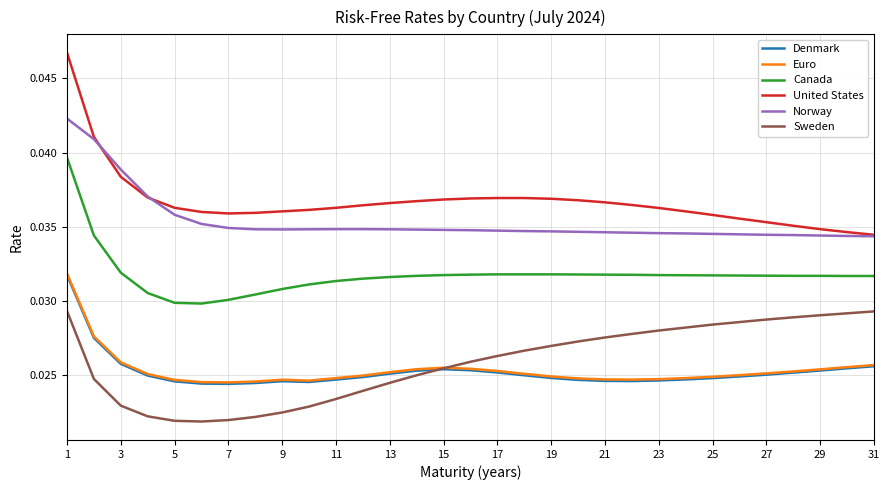

Which series has the widest spread of values?

United States